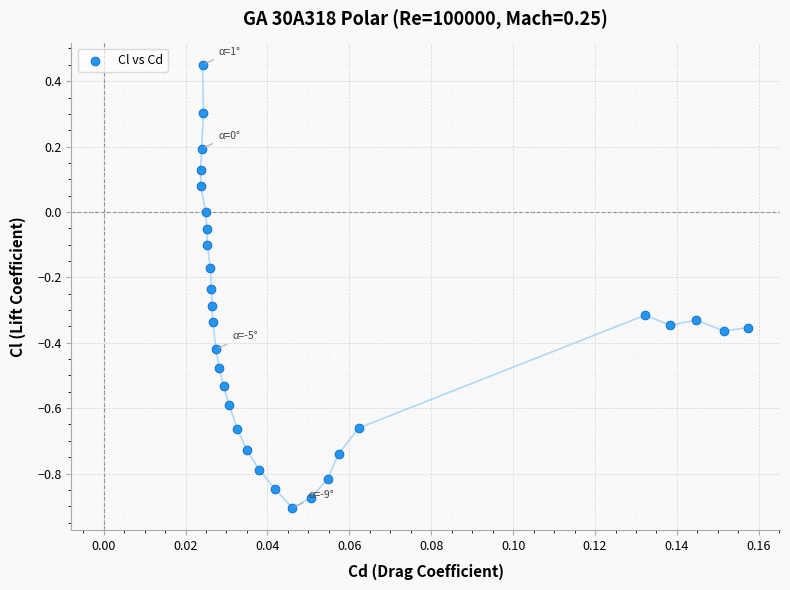

What is the range of Y values (max minus min)?

1.4